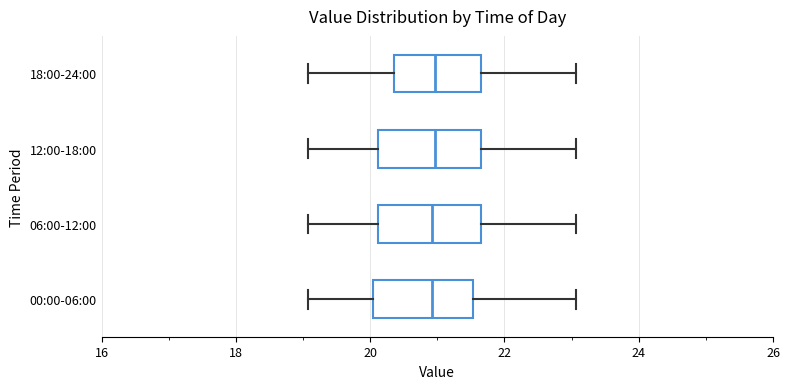

Reading bottom to top, read every box against the x-axis: the position of its median line, the range the box covers, and the ends of its whiskers. The values are not printed on the chart, so give them approximately, as read against the axis.

00:00-06:00: median 21.0, box 20.0 to 21.6, whiskers 19.0 to 23.0
06:00-12:00: median 21.0, box 20.2 to 21.6, whiskers 19.0 to 23.0
12:00-18:00: median 21.0, box 20.2 to 21.6, whiskers 19.0 to 23.0
18:00-24:00: median 21.0, box 20.4 to 21.6, whiskers 19.0 to 23.0